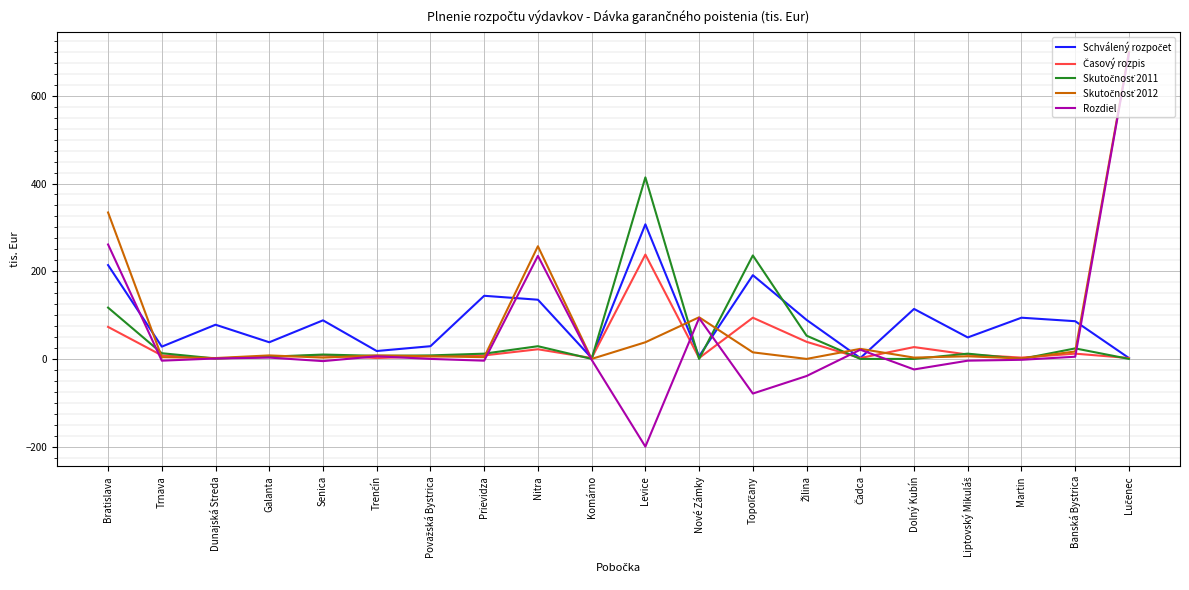

Which series has the largest range (max minus min)?

Rozdiel